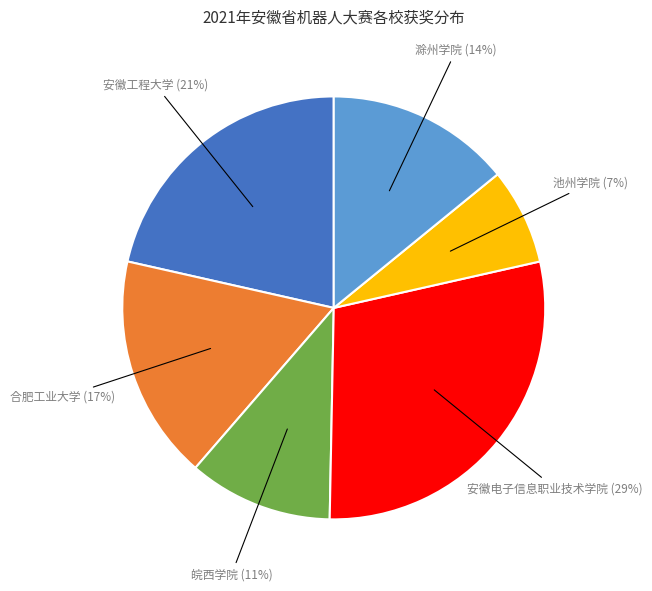

To the nearest percent, what is the average slice percentage?

17%